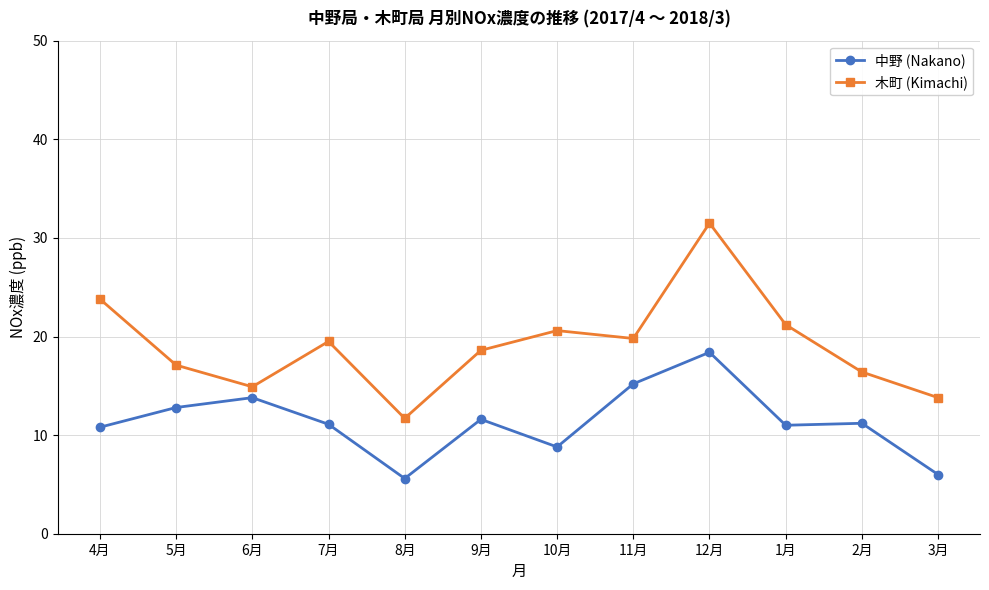

What is the highest value of the 木町 (Kimachi) series?

31.5